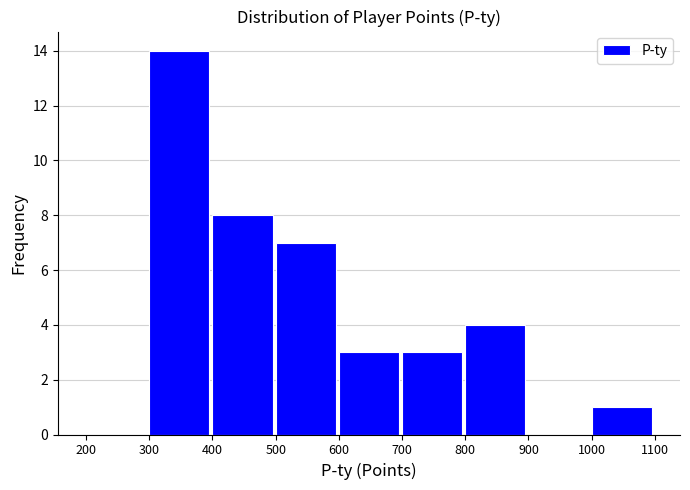

How tall is the bar that spans 1000 to 1100 on the x-axis? The values are not printed on the chart, so give them approximately, as read against the axis.

1